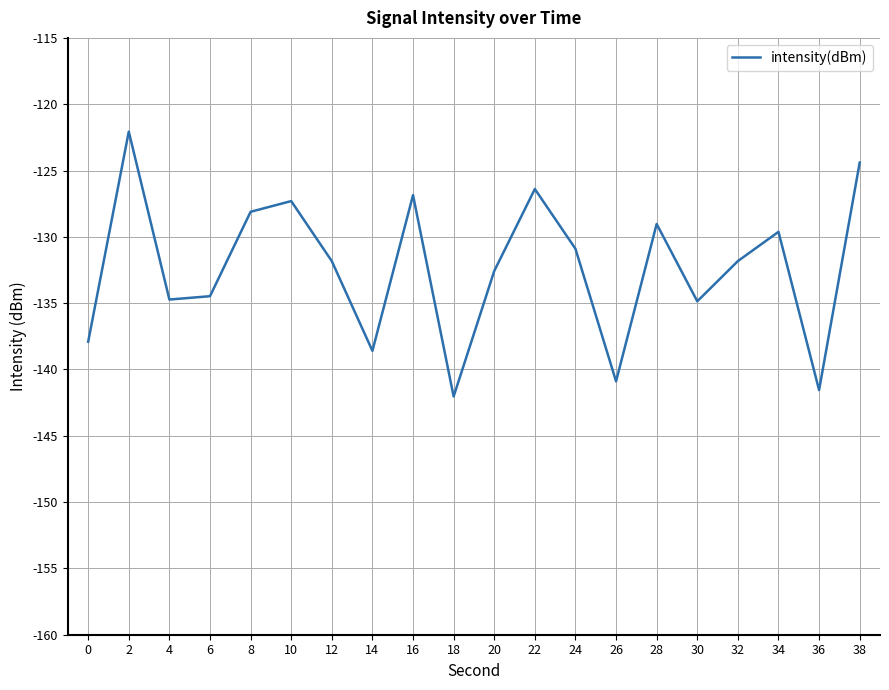

What is the difference between the maximum and minimum values?

20.0